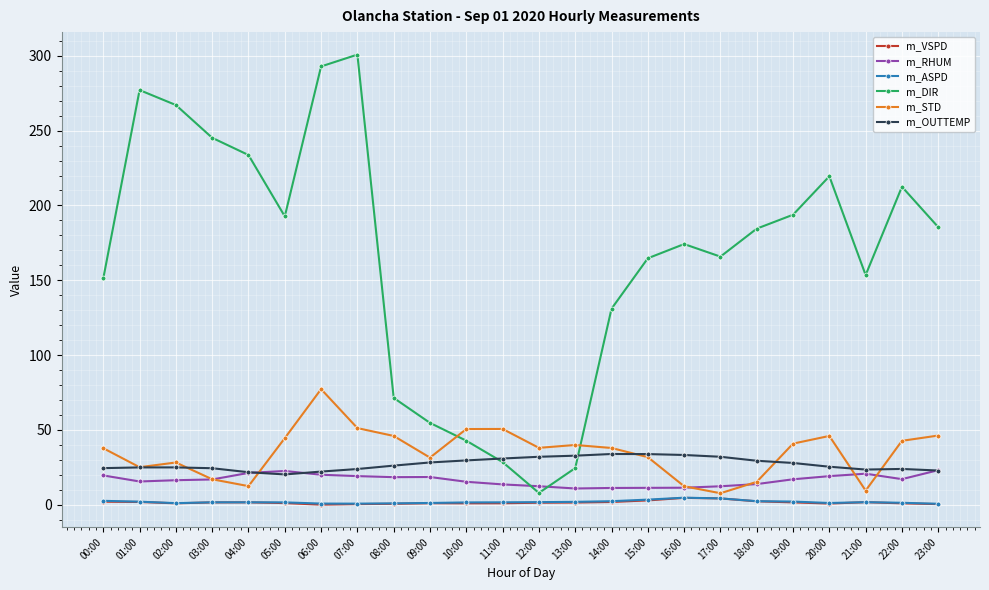

At which category is the sum across all series the highest?

06:00